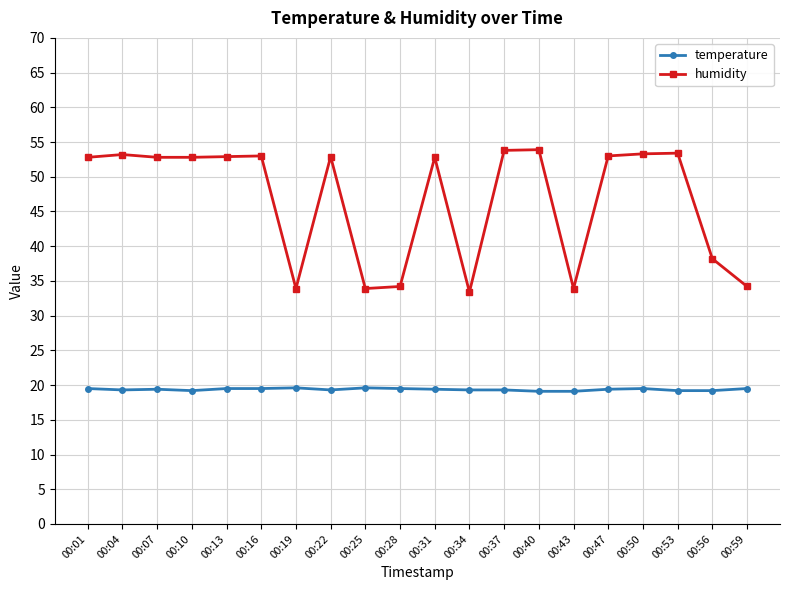

What is the difference between the highest and lowest values at 00:04?

33.9